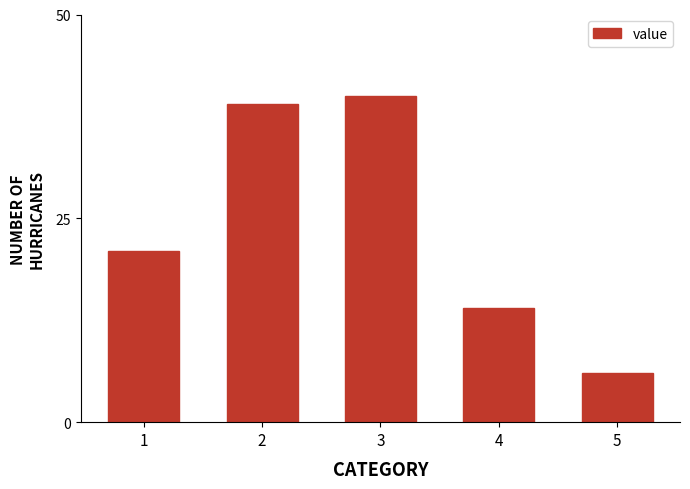

Reading left to right, list all the values displayed in this chart.

21	39	40	14	6